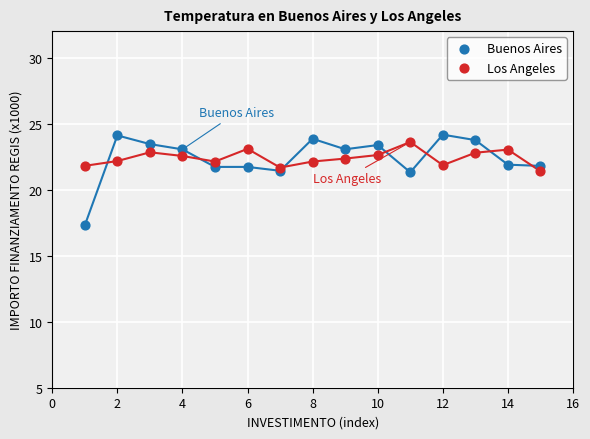

Which series contains the highest Y value?

Buenos Aires